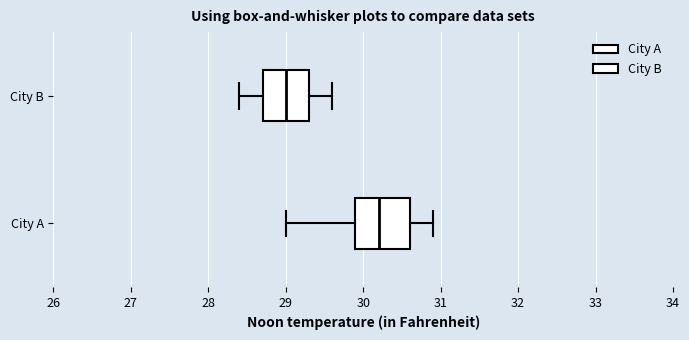

Which box is the widest, from its left edge to its right edge?

City A